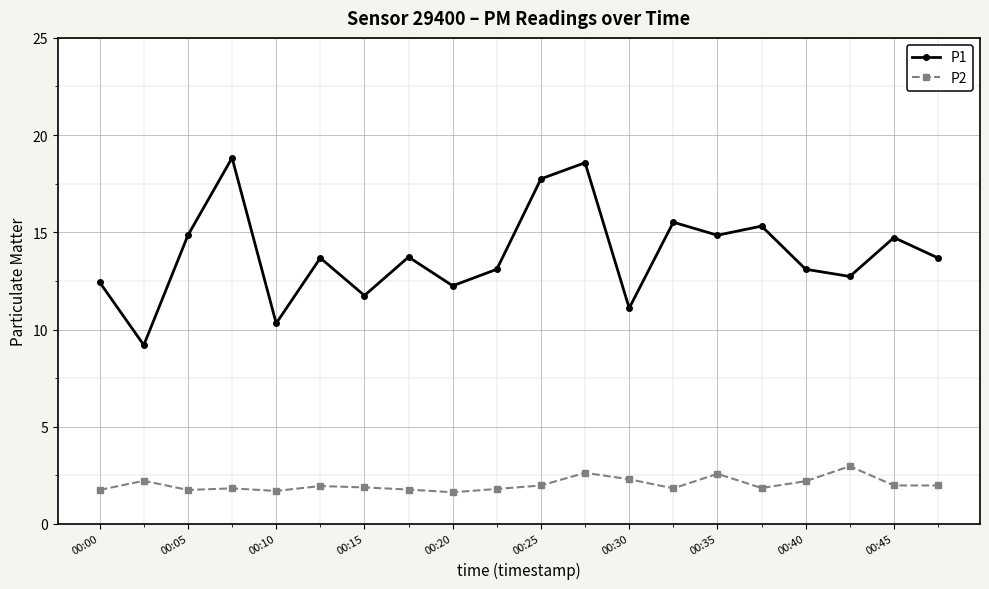

Which series has the widest spread of values?

P1